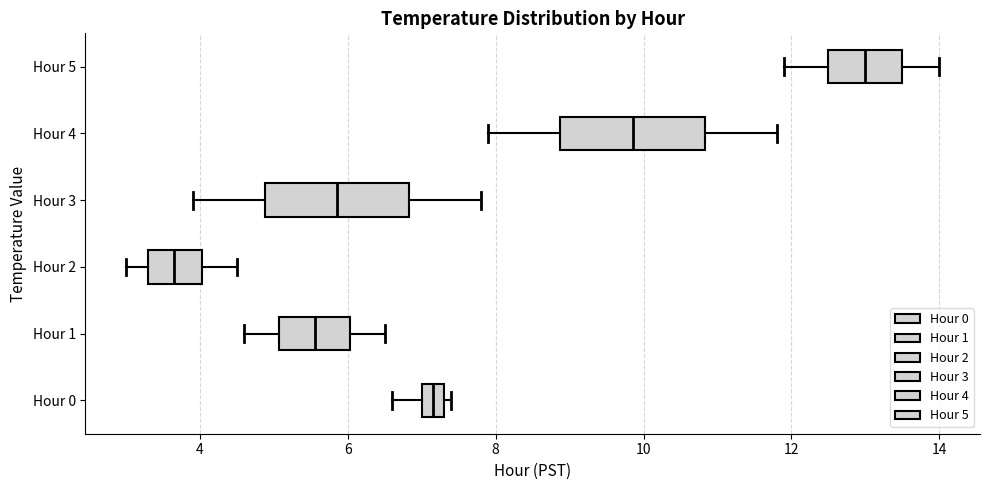

Which box has the furthest to the left median line?

Hour 2